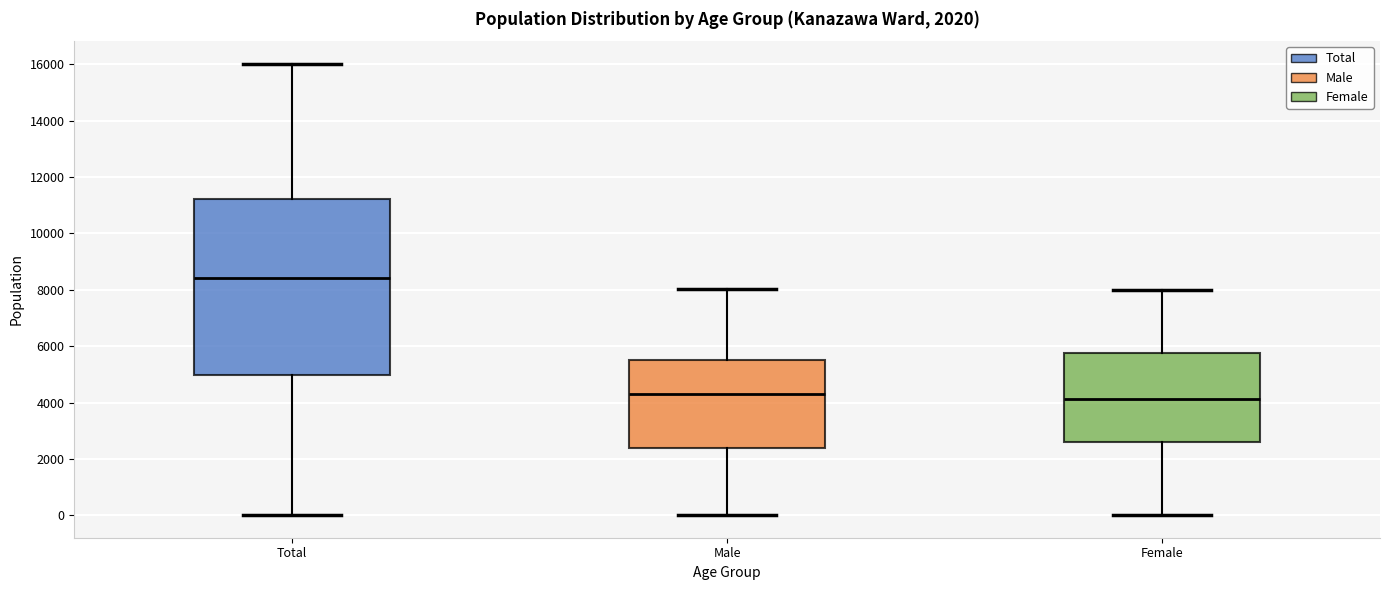

Which box is the tallest, from its lower edge to its upper edge?

Total